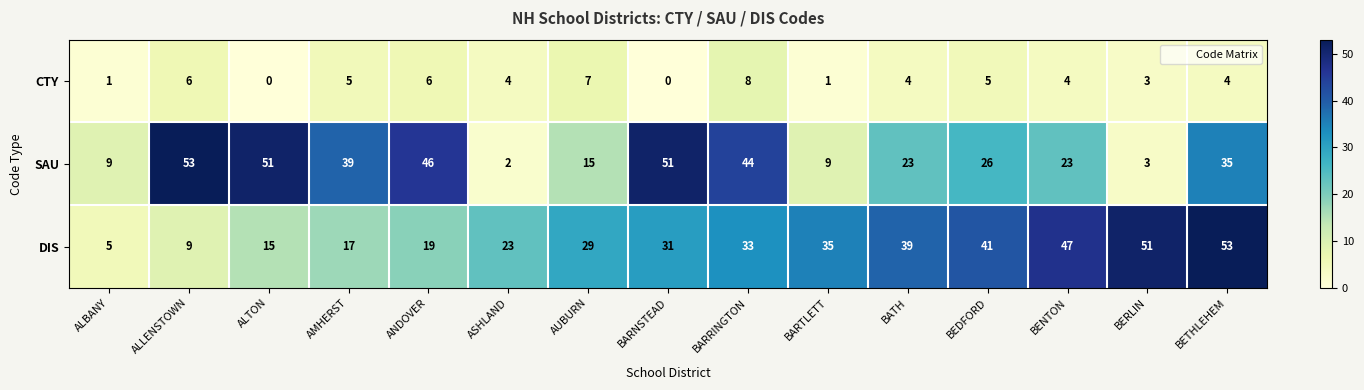

Which series has the largest total across all categories?

DIS